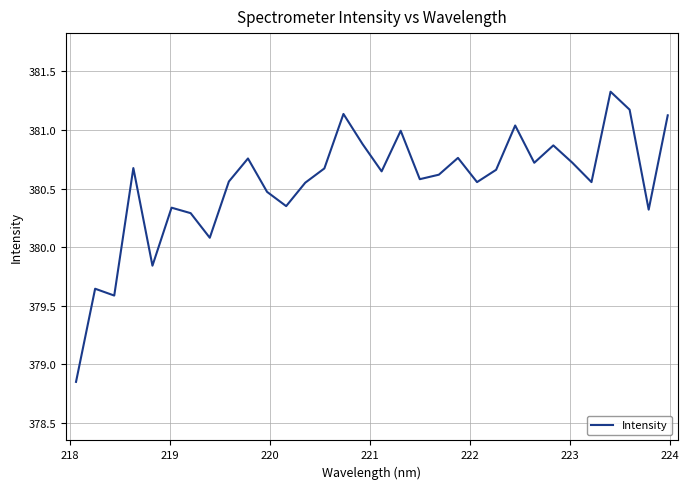

What is the difference between the maximum and minimum values?

2.5